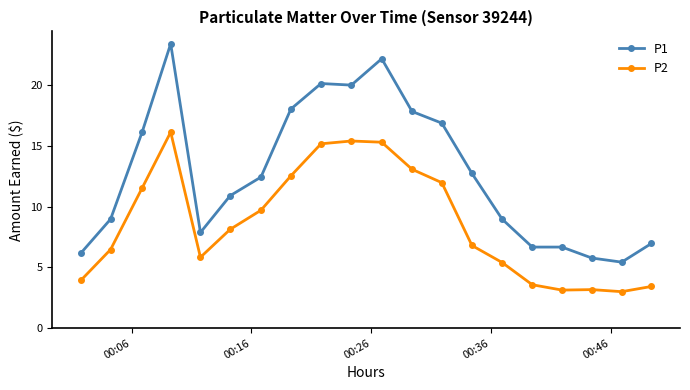

What are all the series names shown in the legend?

P1, P2